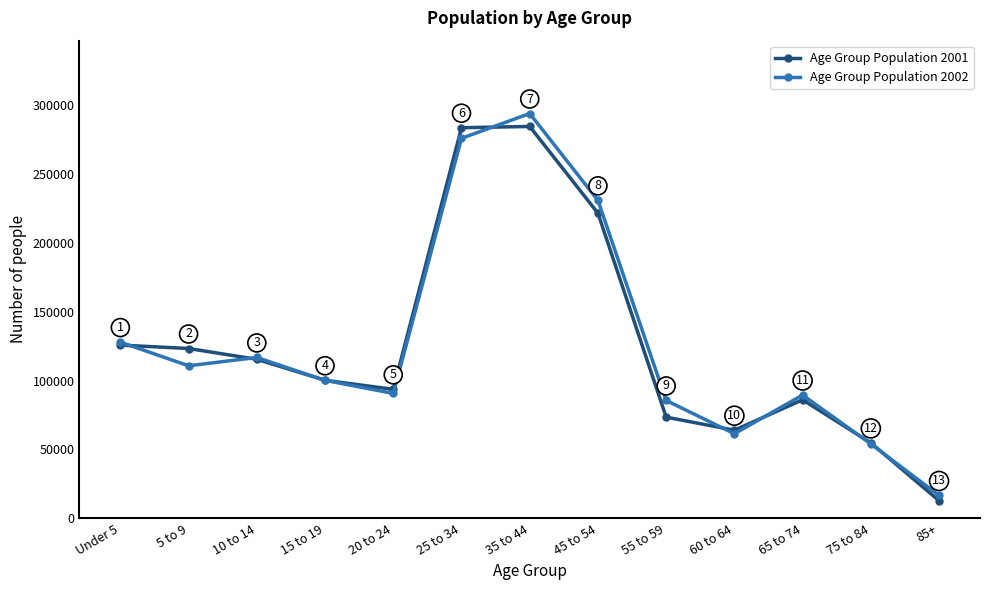

The Age Group Population 2001 series shows 445490 at 35 to 44. True or false?

False